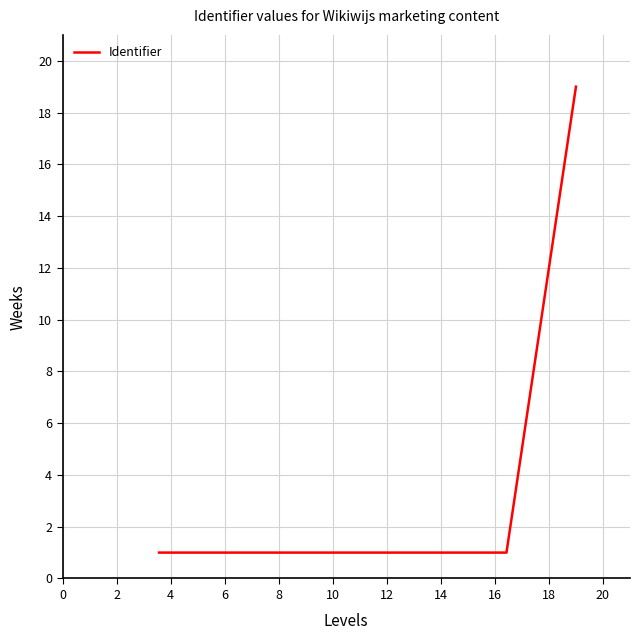

What is the greatest value displayed?

19.0